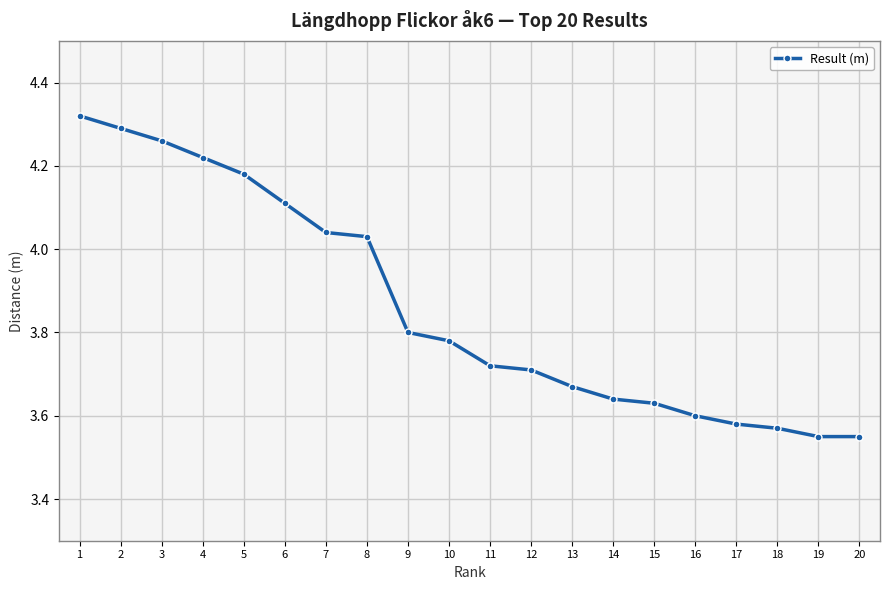

What is the difference between the second highest and minimum values?

0.7